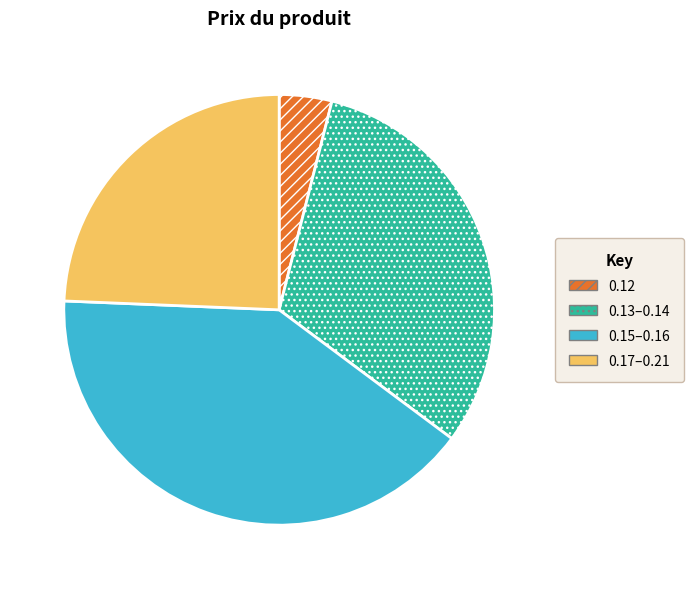

Is there any slice that represents more than half of the pie?

No